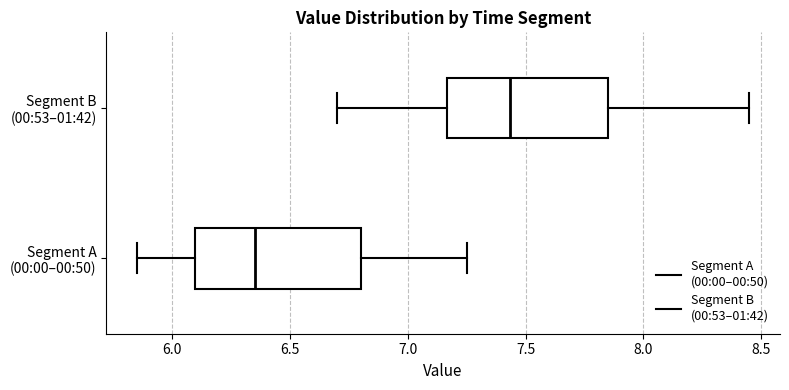

Which box's median line is the furthest to the right?

Segment B (00:53–01:42)